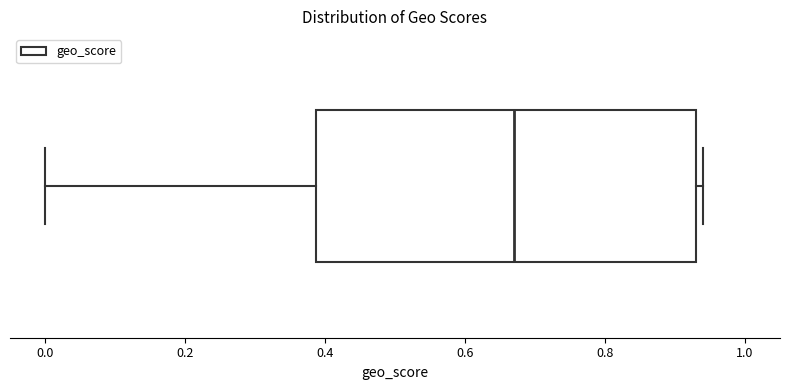

Where is the right edge of the box on the x-axis? The values are not printed on the chart, so give them approximately, as read against the axis.

0.94